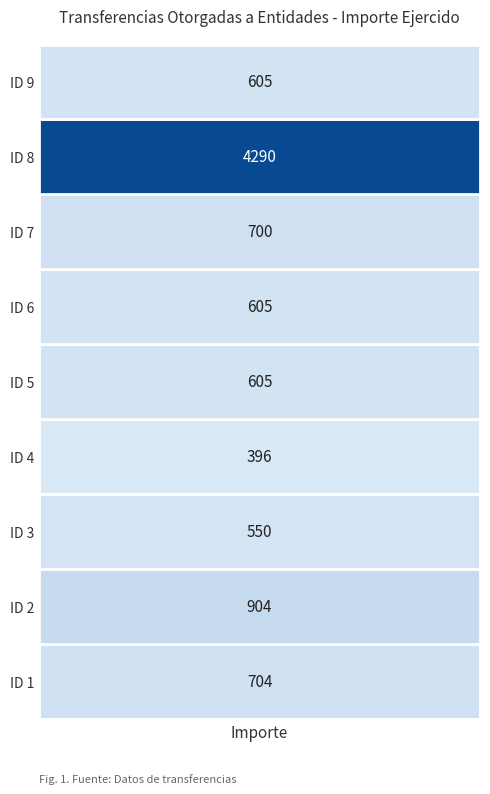

What is the change in value from ID 2 to ID 9?

-299